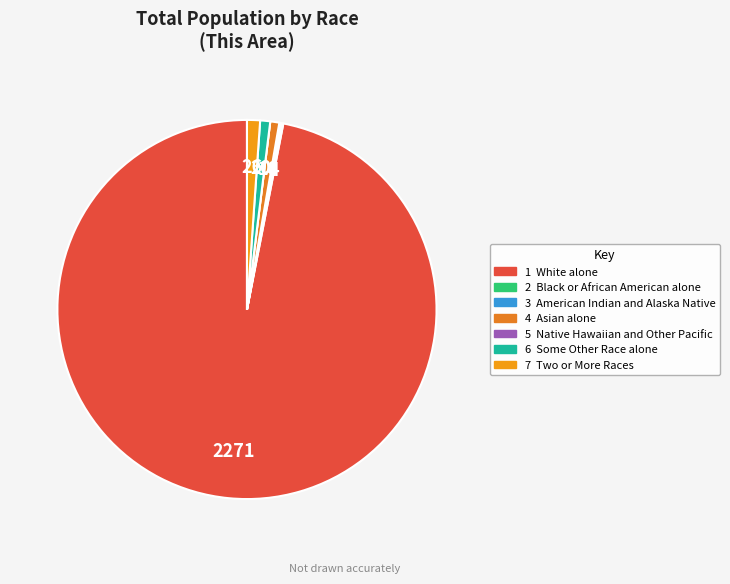

What is the smallest slice in the pie chart?

Native Hawaiian and Other Pacific